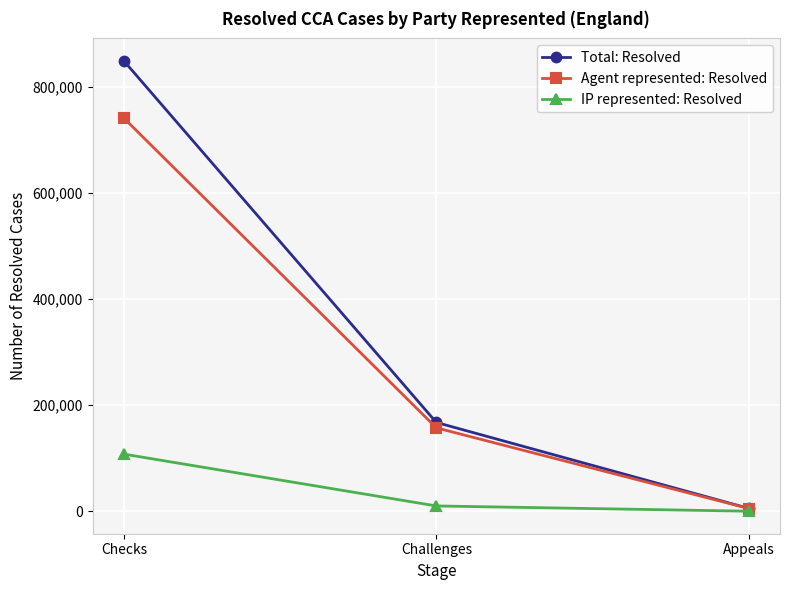

What is the difference between the maximum and minimum values in the Agent represented: Resolved series?

735270